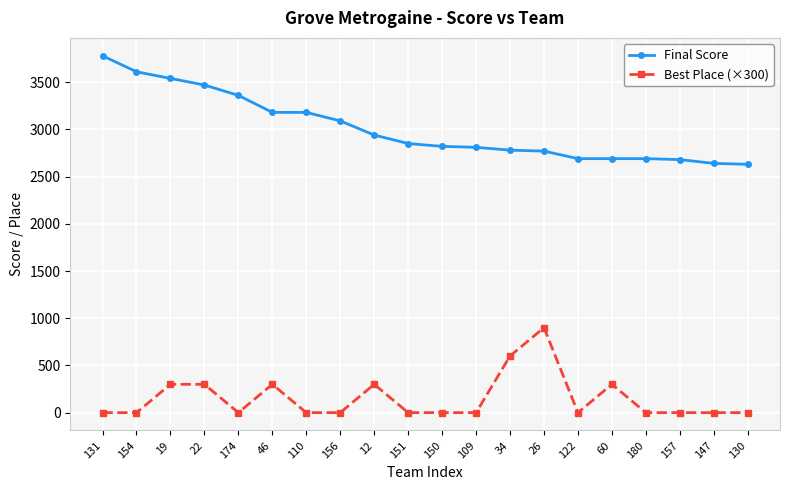

Rank the series by their average value, from lowest to highest.

Best Place (×300), Final Score